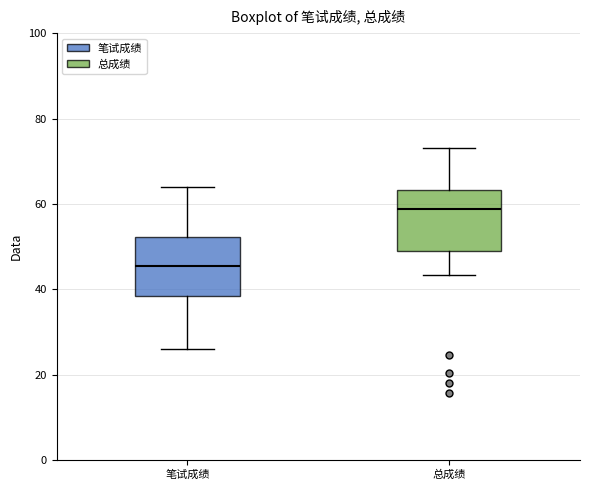

Reading left to right, read every box against the y-axis: the position of its median line, the range the box covers, and the ends of its whiskers. The values are not printed on the chart, so give them approximately, as read against the axis.

笔试成绩: median 46, box 38 to 52, whiskers 26 to 64
总成绩: median 58, box 50 to 64, whiskers 44 to 74